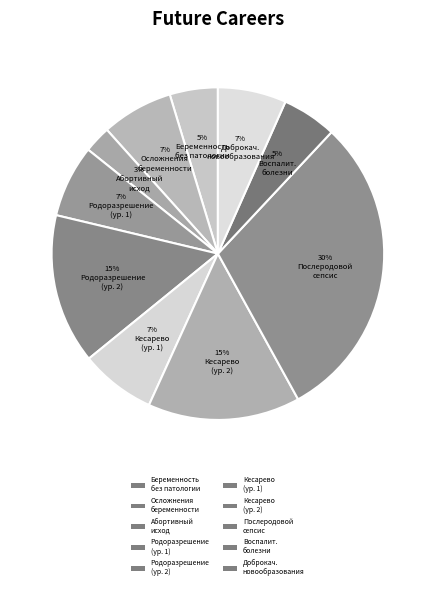

How many slices are in this pie chart?

10